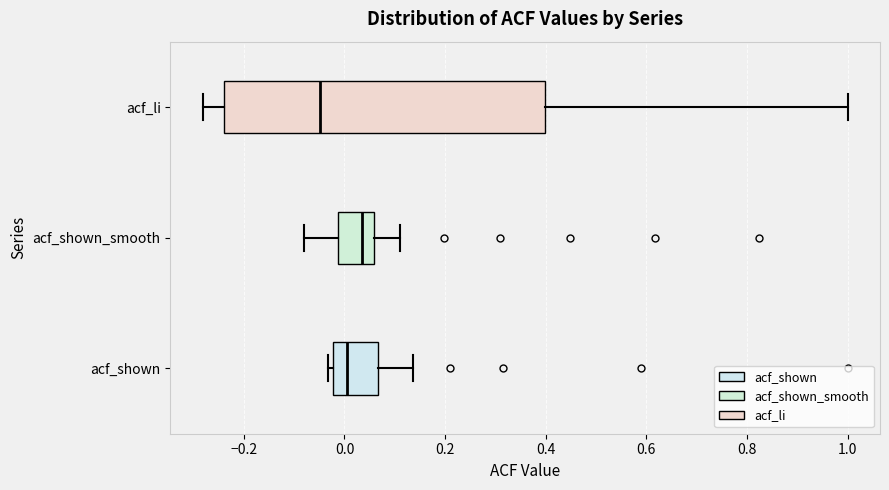

Which box has the furthest to the left median line?

acf_li